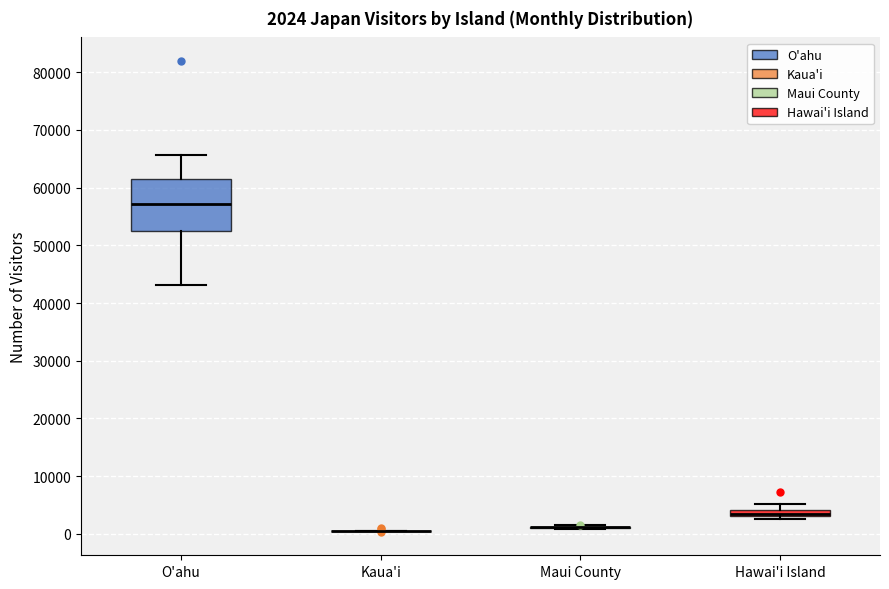

Which box is the tallest, from its lower edge to its upper edge?

O'ahu